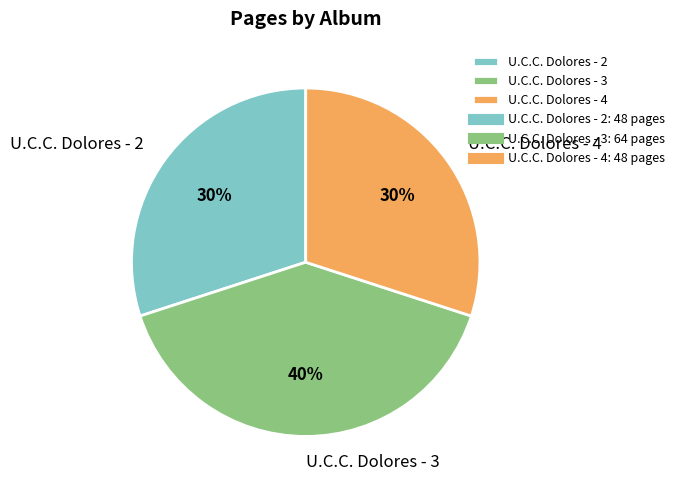

Combined, do U.C.C. Dolores - 4 and U.C.C. Dolores - 3 account for over 50%?

Yes